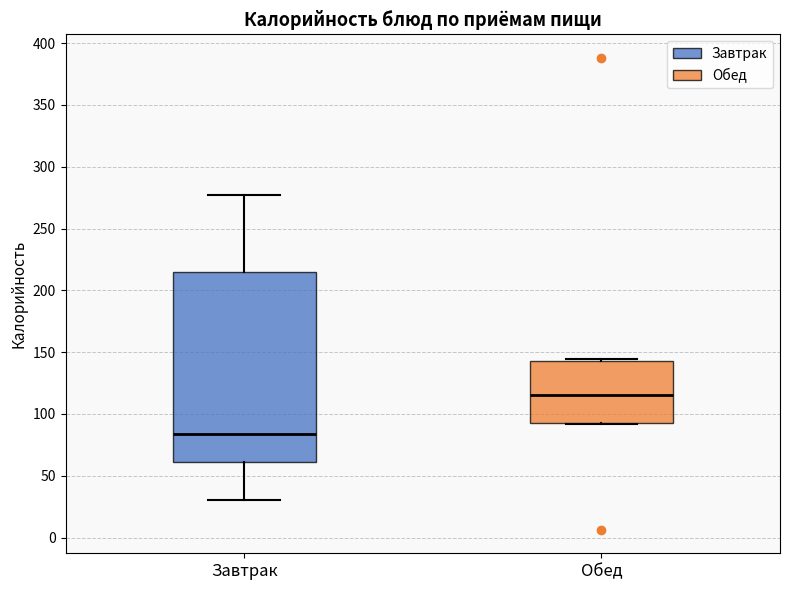

Reading left to right, transcribe this box plot: for each box, give where its median line is, the range the box spans, and where its two whiskers end, as read against the y-axis. The values are not printed on the chart, so give them approximately, as read against the axis.

Завтрак: median 85, box 60 to 215, whiskers 30 to 275
Обед: median 115, box 90 to 145, whiskers 90 to 145 (just above the box's upper edge)